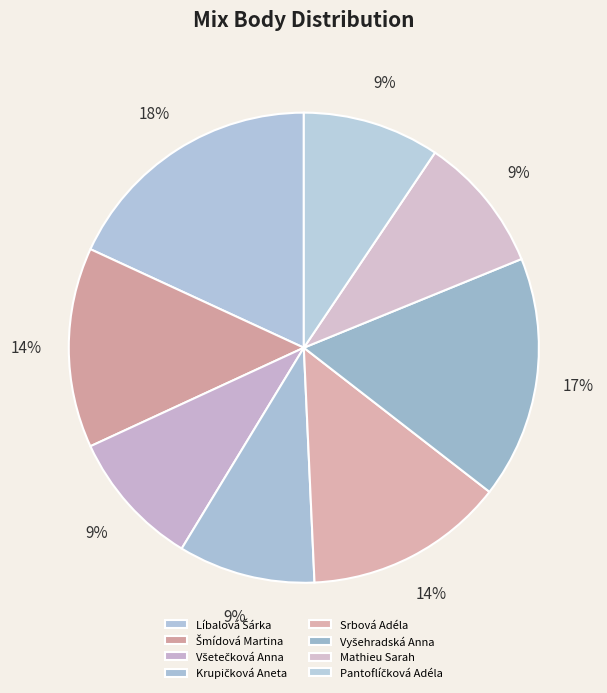

What percentage is the Vyšehradská Anna slice, to the nearest percent?

17%